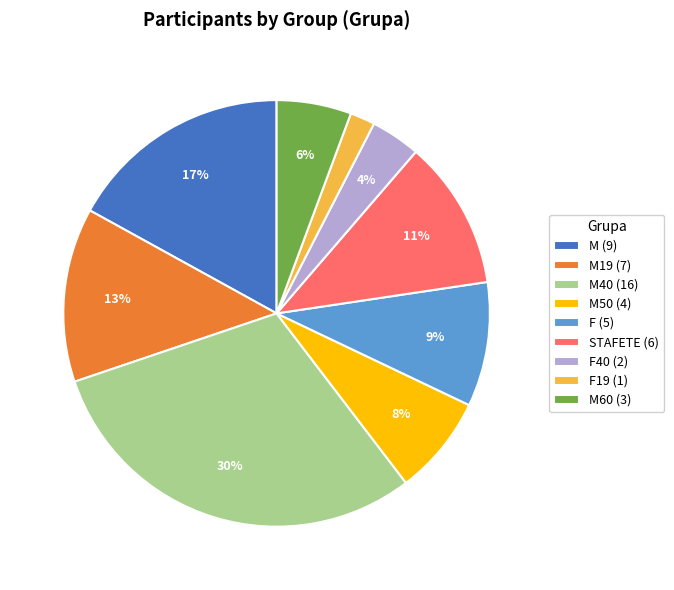

Which slice is the smallest?

F19 (1)